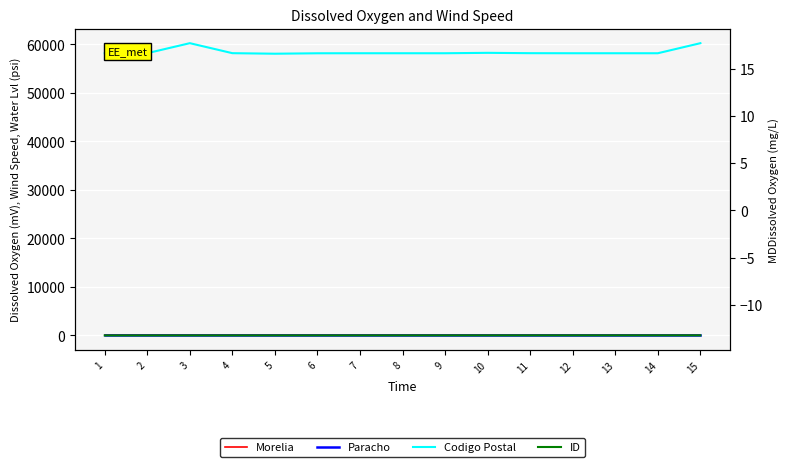

What is the average value of the ID series?

8